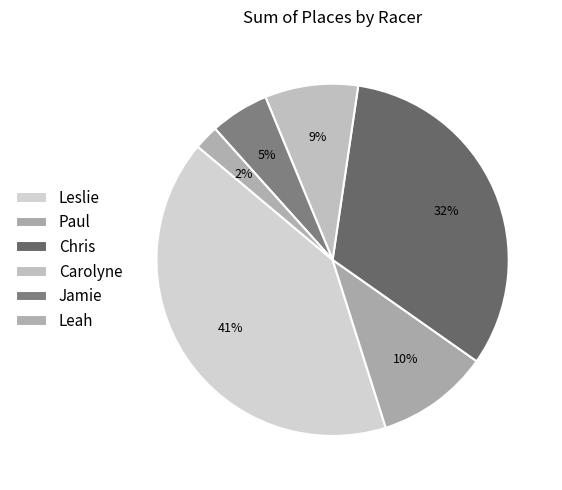

How many segments does this pie chart have?

6